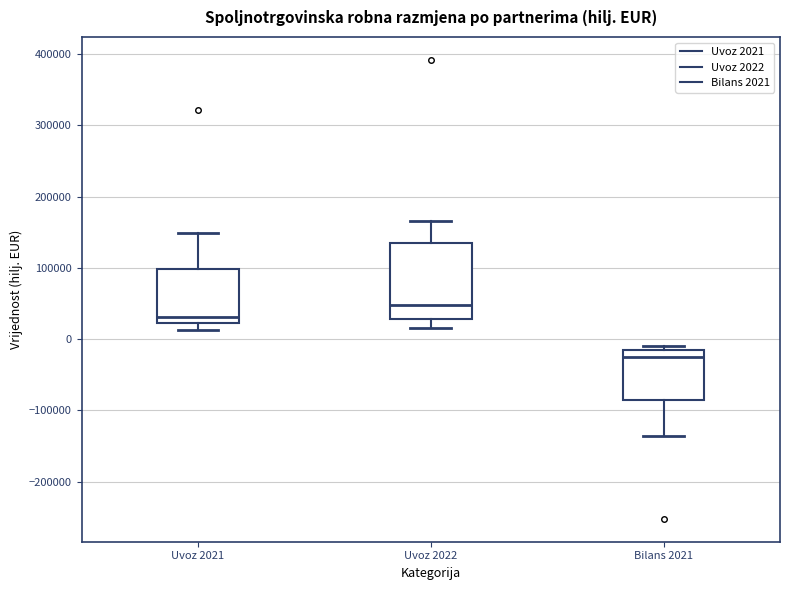

Reading left to right, read every box against the y-axis: the position of its median line, the range the box covers, and the ends of its whiskers. The values are not printed on the chart, so give them approximately, as read against the axis.

Uvoz 2021: median 30000, box 20000 to 100000, whiskers 10000 to 150000
Uvoz 2022: median 50000, box 30000 to 140000, whiskers 20000 to 170000
Bilans 2021: median -20000 (just below the box's upper edge), box -90000 to -20000, whiskers -140000 to -10000